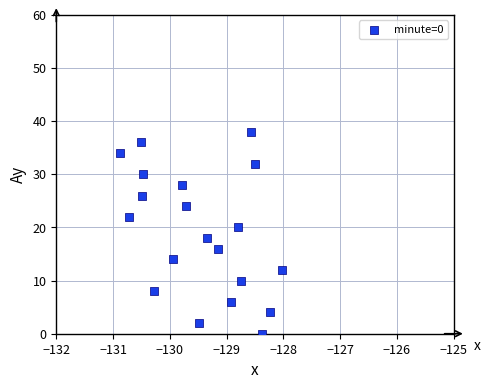

What is the range of Y values (max minus min)?

38